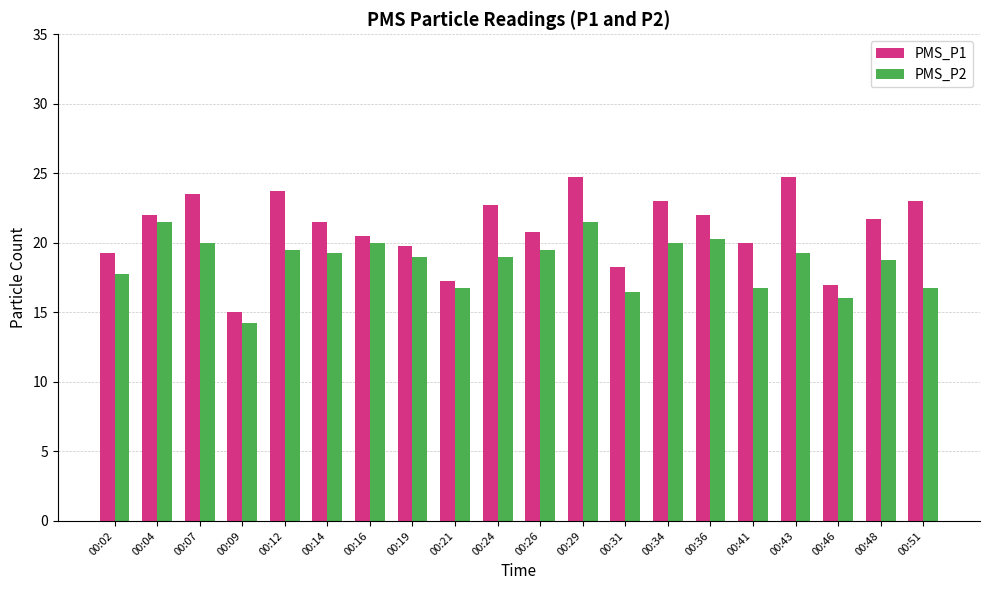

What are all the series names shown in the legend?

PMS_P1, PMS_P2